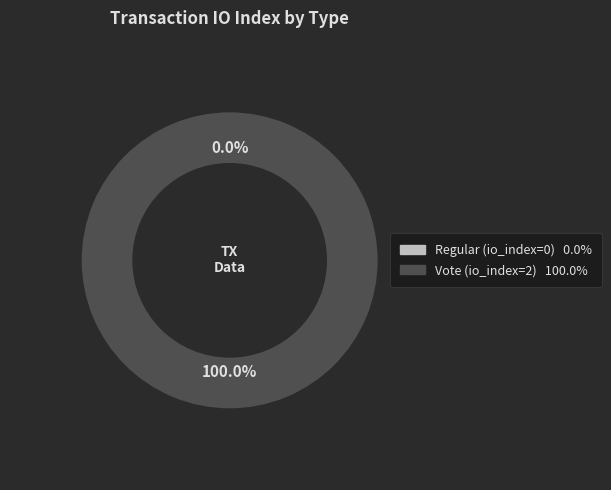

Does Regular (io_index=0) account for over 50% of the chart?

No